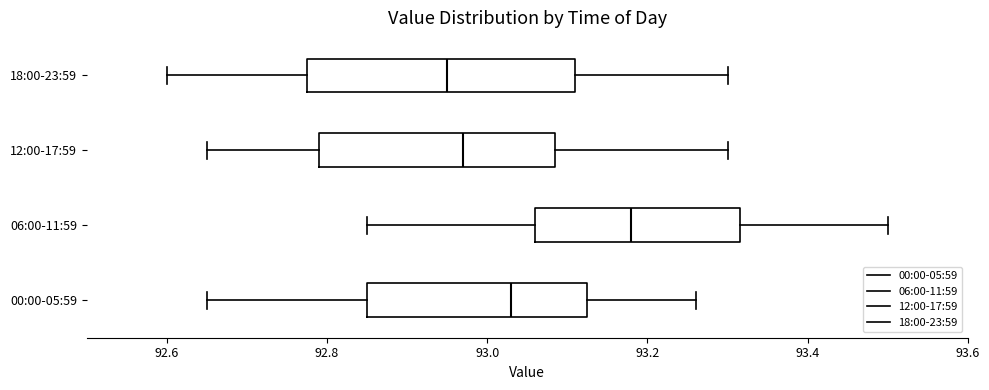

Where is the left edge of the box for 12:00-17:59 on the x-axis? The values are not printed on the chart, so give them approximately, as read against the axis.

92.80